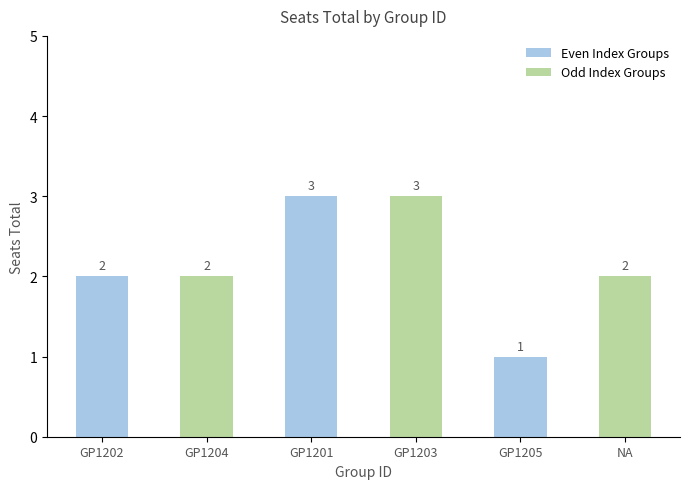

Is it true that the value at GP1202 is 2?

True